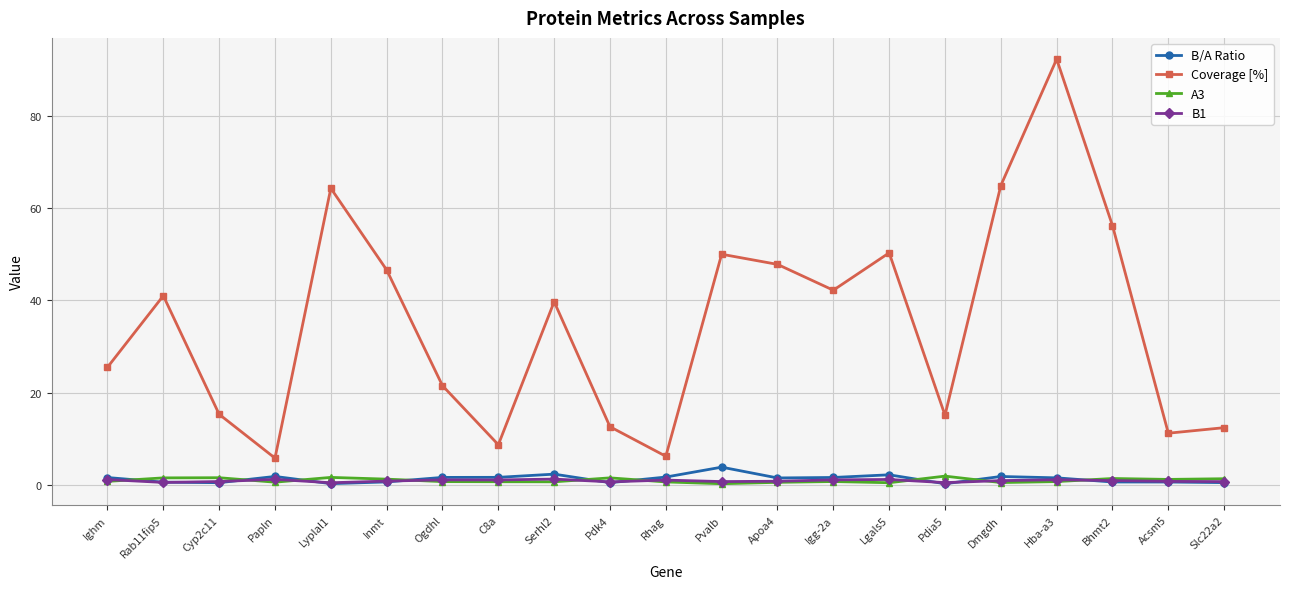

What are all the series names shown in the legend?

B/A Ratio, Coverage [%], A3, B1